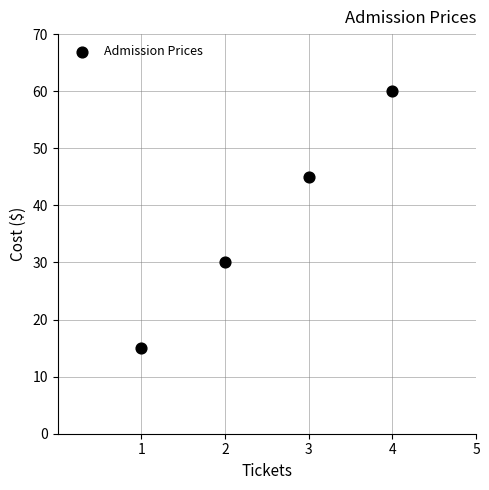

What is the range of Y values (max minus min)?

45